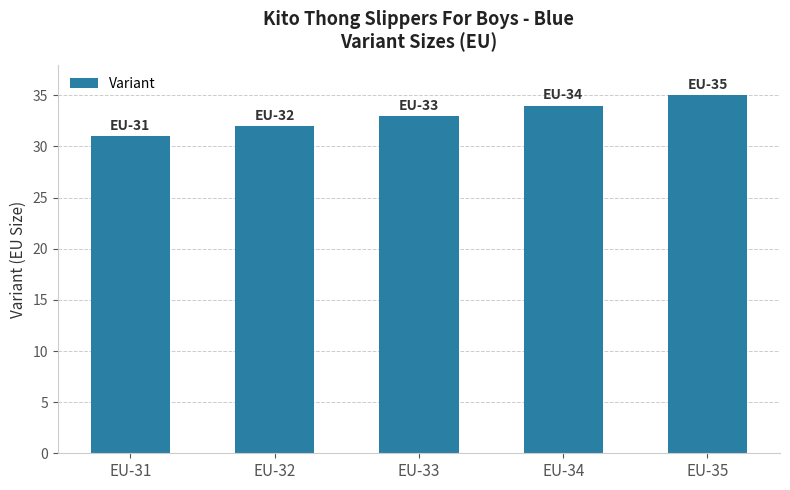

Approximately how many times larger is the value at EU-32 compared to EU-31?

1.0